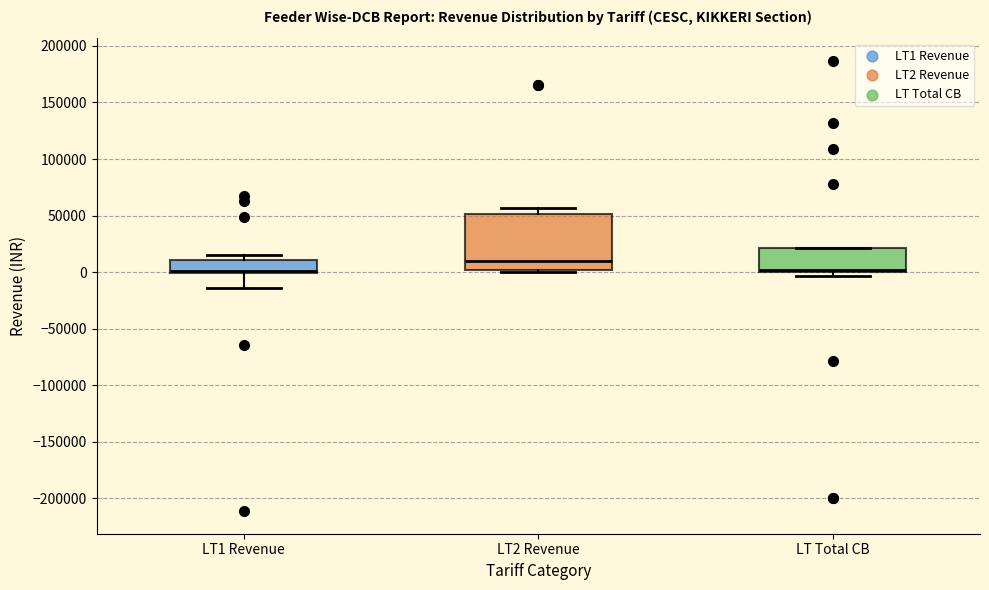

Where is the lower edge of the box for LT Total CB on the y-axis? The values are not printed on the chart, so give them approximately, as read against the axis.

0